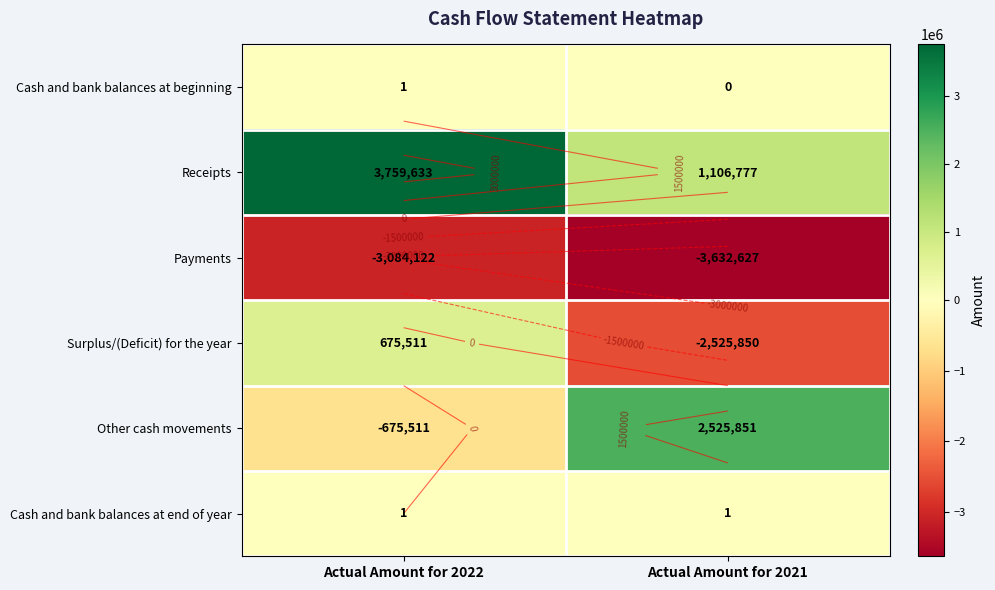

What is the spread (max minus min) of values at Actual Amount for 2022?

6843755